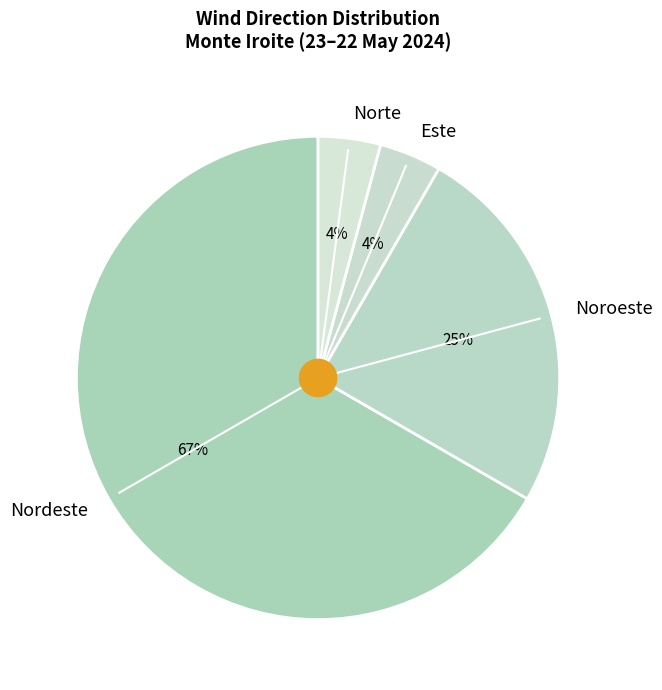

To the nearest percent, what percentage of the pie is Noroeste?

25%